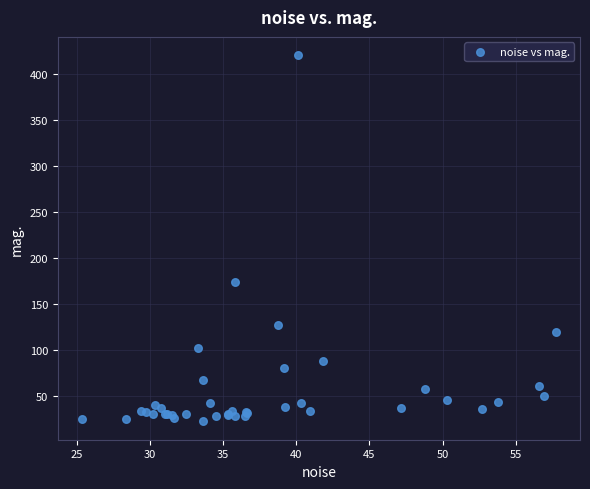

What Y value in the scatter plot is closest to 221?

173.7